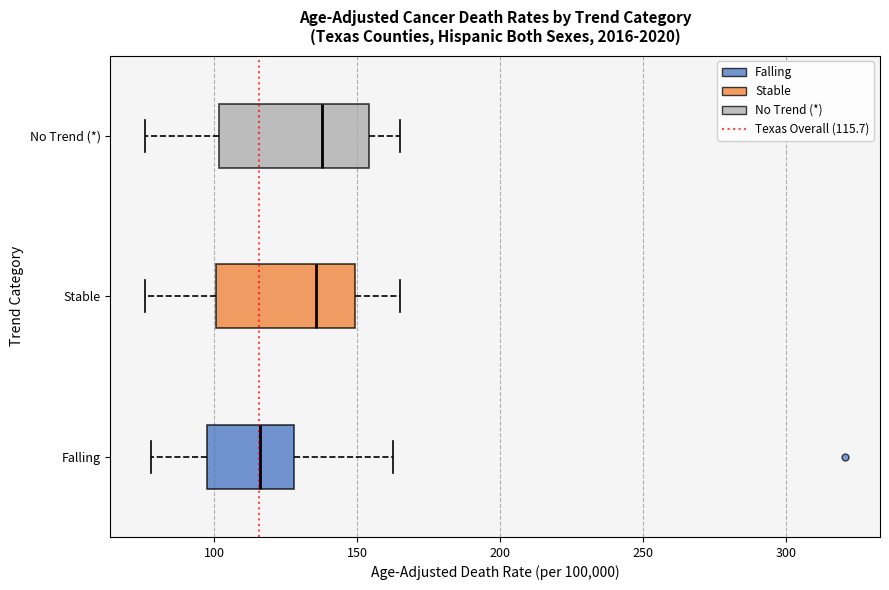

Which box's median line is the furthest to the left?

Falling